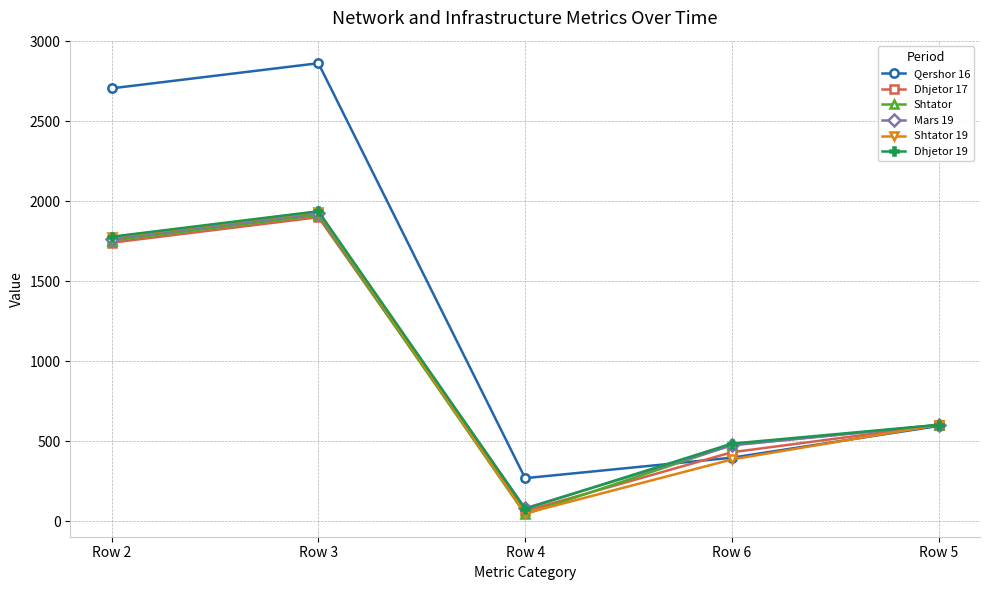

Where is the first local minimum for Shtator 19?

Row 4